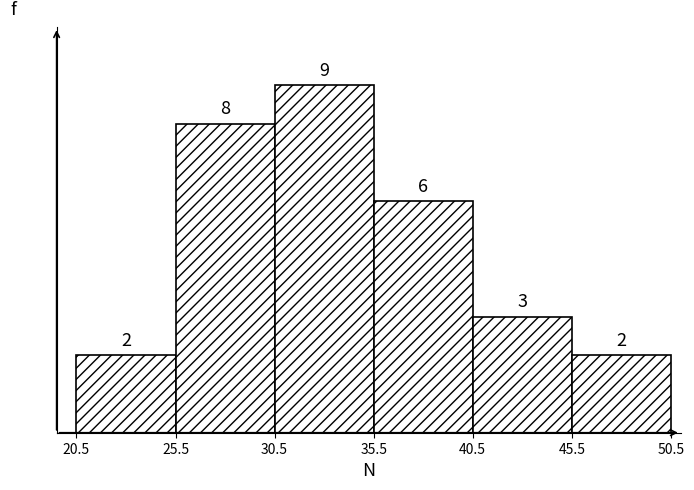

Reading left to right, list every bar in this chart as the range it spans on the x-axis followed by its height.

20.5 to 25.5: 2
25.5 to 30.5: 8
30.5 to 35.5: 9
35.5 to 40.5: 6
40.5 to 45.5: 3
45.5 to 50.5: 2